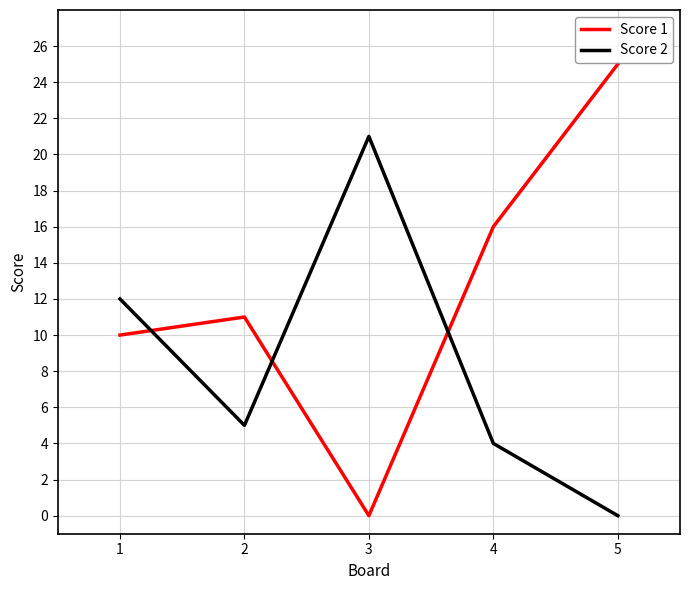

What is the difference between the maximum and minimum values in the Score 2 series?

21